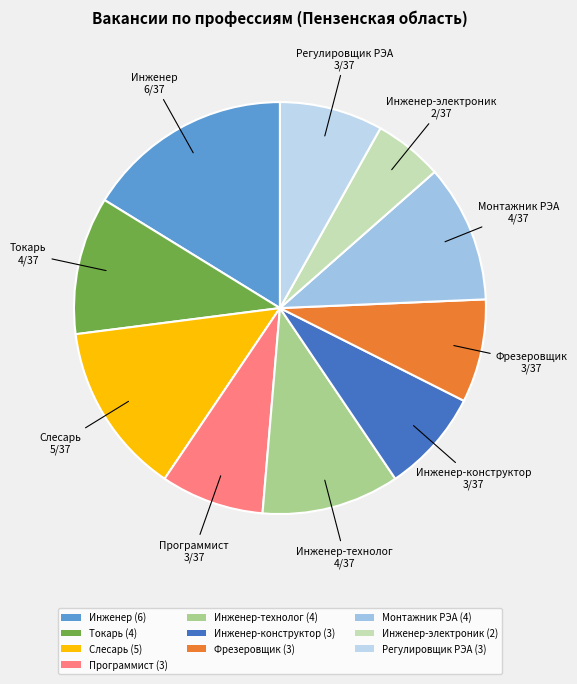

Is there any slice that represents more than half of the pie?

No